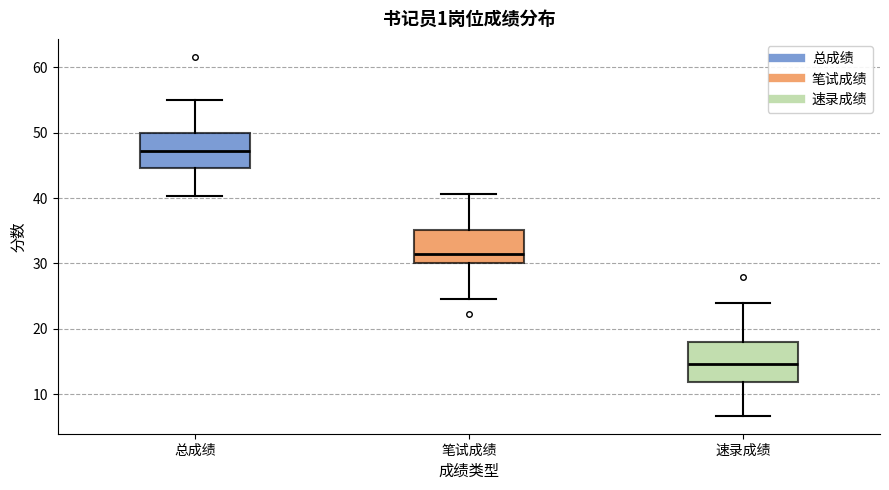

Reading left to right, read every box against the y-axis: the position of its median line, the range the box covers, and the ends of its whiskers. The values are not printed on the chart, so give them approximately, as read against the axis.

总成绩: median 47, box 45 to 50, whiskers 40 to 55
笔试成绩: median 31, box 30 to 35, whiskers 25 to 41
速录成绩: median 15, box 12 to 18, whiskers 7 to 24